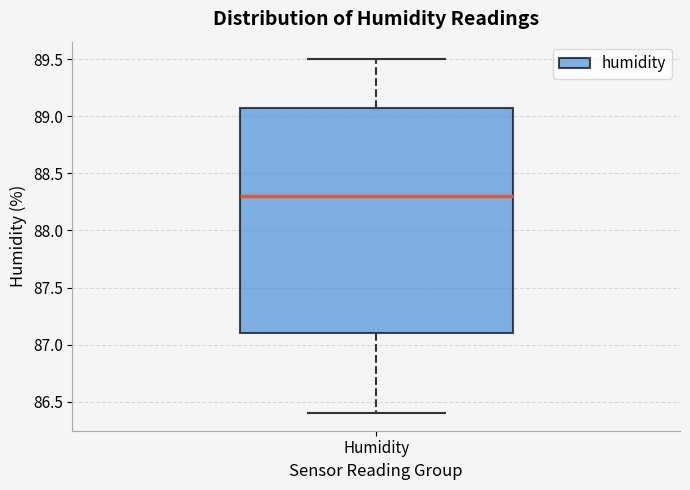

Read this box plot against the y-axis: the position of the median line, the range covered by the box, and the ends of both whiskers. The values are not printed on the chart, so give them approximately, as read against the axis.

median 88.3, box 87.1 to 89.1, whiskers 86.4 to 89.5